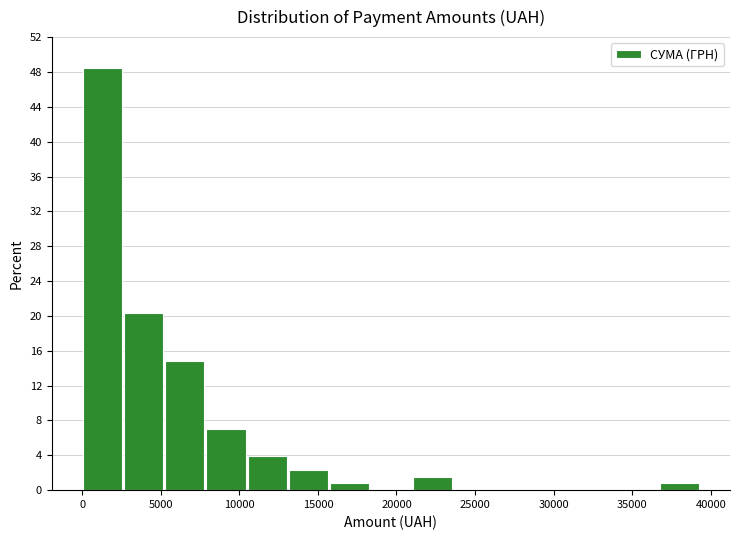

Which range on the x-axis has the tallest bar?

0 to 2500